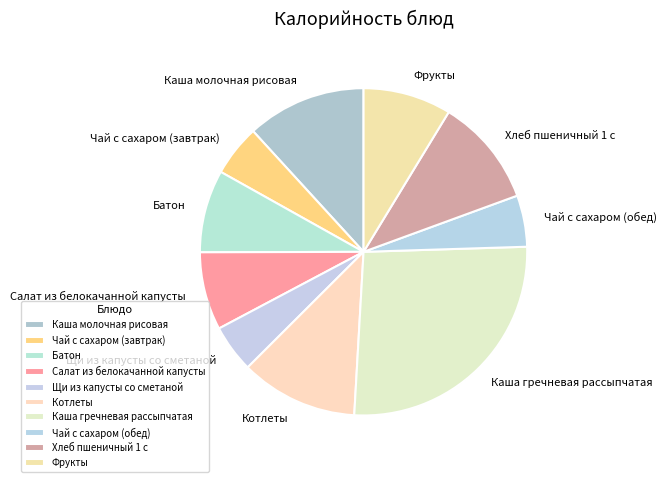

Does Хлеб пшеничный 1 с account for over 50% of the chart?

No